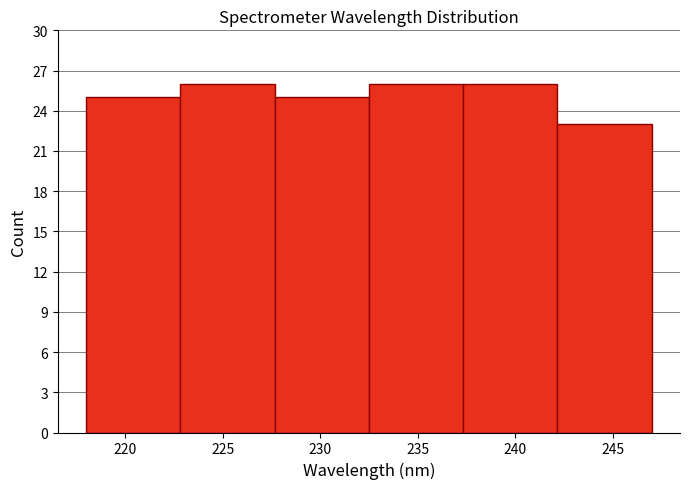

Reading left to right, list every bar in this chart as the range it spans on the x-axis followed by its height. Neither the bar edges nor the heights are printed on the chart, so give them approximately, as read against the axes.

218.0 to 223.0: 25
223.0 to 227.5: 26
227.5 to 232.5: 25
232.5 to 237.5: 26
237.5 to 242.0: 26
242.0 to 247.0: 23